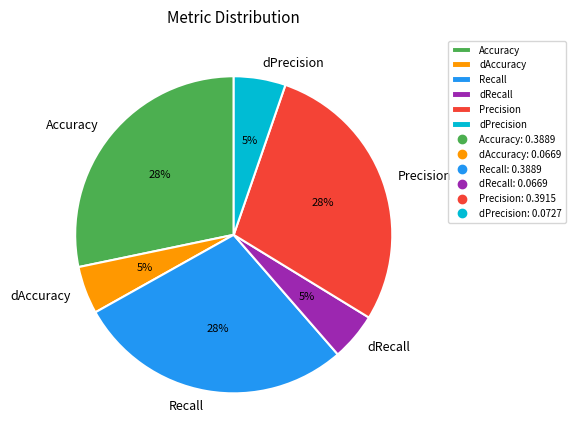

Do Accuracy and Precision together represent more than half of the pie?

Yes